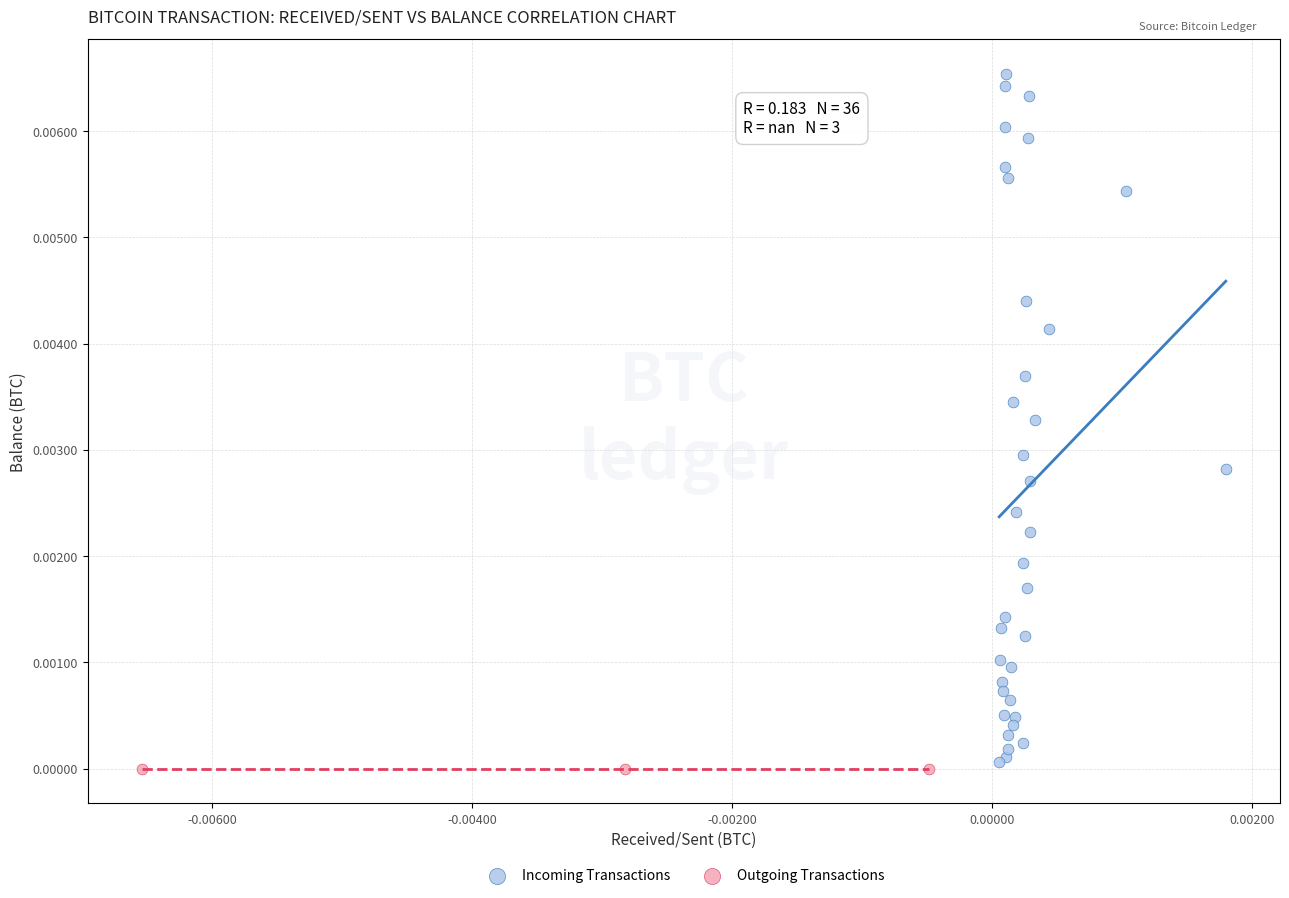

Which series contains the highest Y value?

Incoming Transactions